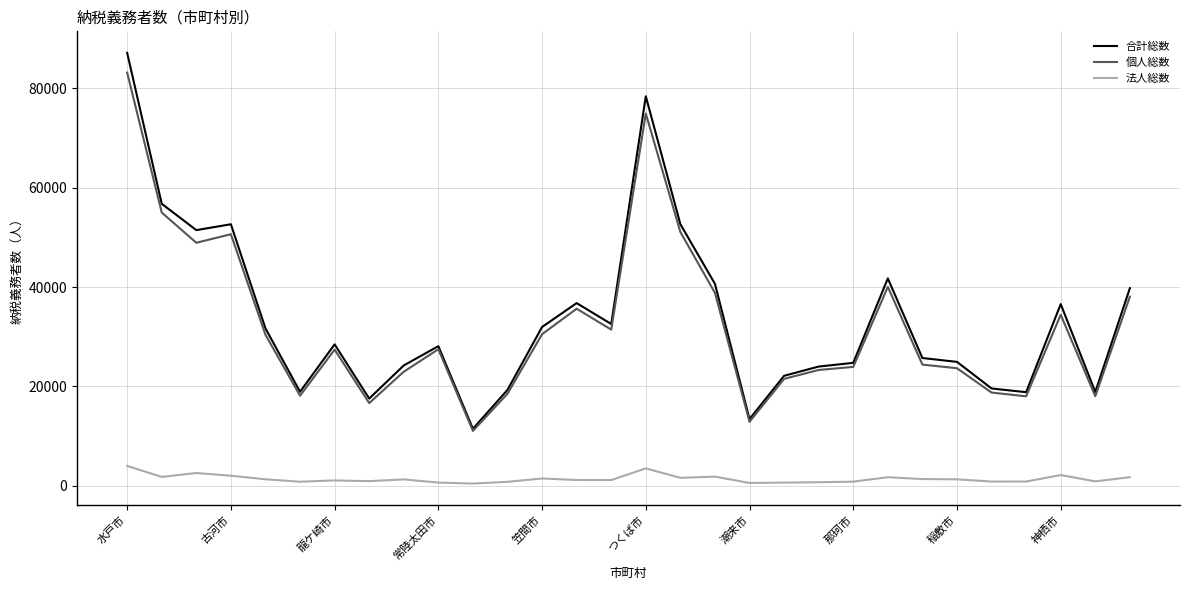

What is the maximum value for 法人総数?

3981